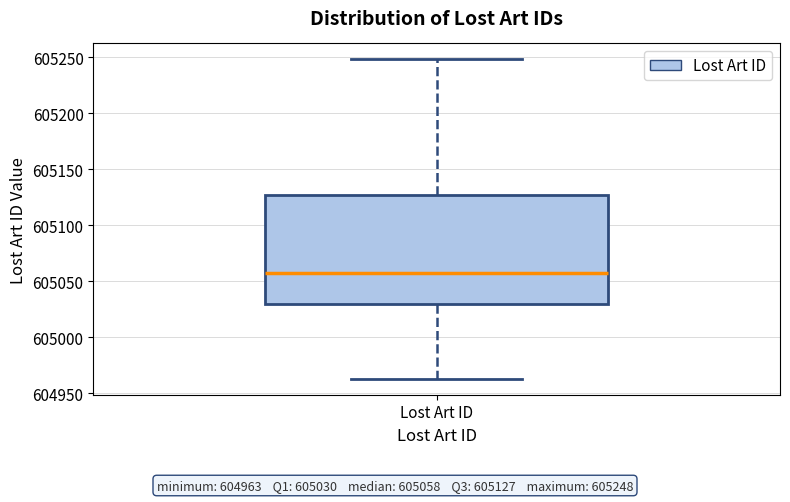

Transcribe this box plot: give where the median line is, the range the box spans, and where the two whiskers end, as read against the y-axis. The values are not printed on the chart, so give them approximately, as read against the axis.

median 605060, box 605030 to 605125, whiskers 604965 to 605250